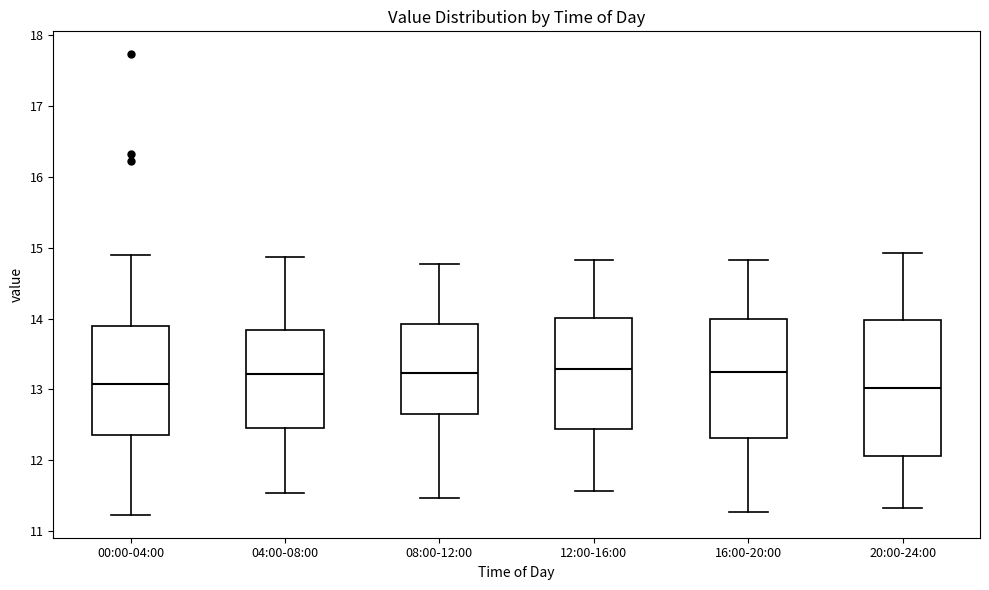

Where is the upper edge of the box for 12:00-16:00 on the y-axis? The values are not printed on the chart, so give them approximately, as read against the axis.

14.0